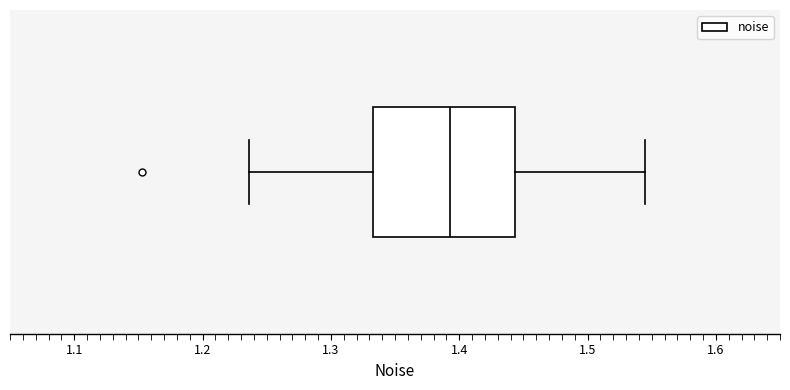

Transcribe this box plot: give where the median line is, the range the box spans, and where the two whiskers end, as read against the x-axis. The values are not printed on the chart, so give them approximately, as read against the axis.

median 1.39, box 1.33 to 1.44, whiskers 1.24 to 1.54